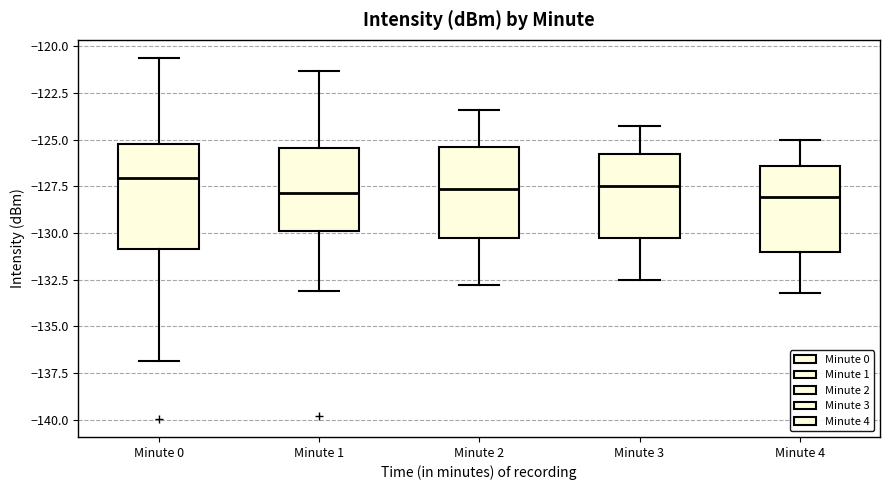

Reading left to right, read every box against the y-axis: the position of its median line, the range the box covers, and the ends of its whiskers. The values are not printed on the chart, so give them approximately, as read against the axis.

Minute 0: median -127.0, box -131.0 to -125.5, whiskers -137.0 to -120.5
Minute 1: median -128.0, box -130.0 to -125.5, whiskers -133.0 to -121.5
Minute 2: median -127.5, box -130.0 to -125.5, whiskers -133.0 to -123.5
Minute 3: median -127.5, box -130.5 to -126.0, whiskers -132.5 to -124.5
Minute 4: median -128.0, box -131.0 to -126.5, whiskers -133.0 to -125.0